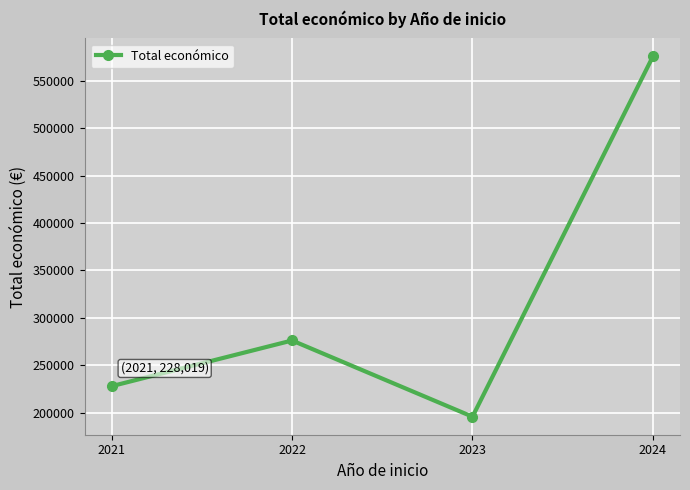

What is the change in value from 2023 to 2024?

+379901.8